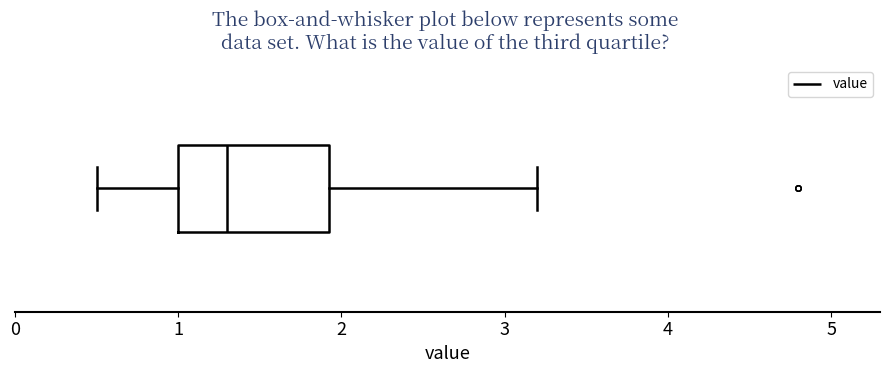

Read this box plot against the x-axis: the position of the median line, the range covered by the box, and the ends of both whiskers. The values are not printed on the chart, so give them approximately, as read against the axis.

median 1.3, box 1.0 to 1.9, whiskers 0.5 to 3.2